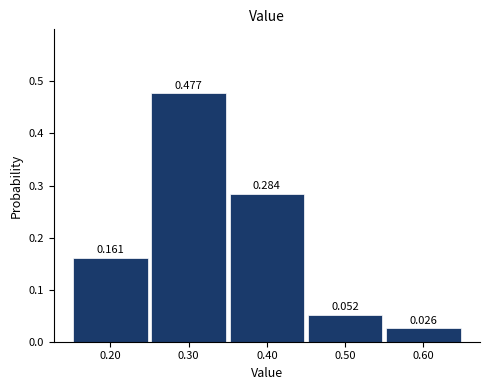

Reading left to right, transcribe this chart: for each bar, give the range it covers on the x-axis and its height.

0.15 to 0.25: 0.161
0.25 to 0.35: 0.477
0.35 to 0.45: 0.284
0.45 to 0.55: 0.052
0.55 to 0.65: 0.026